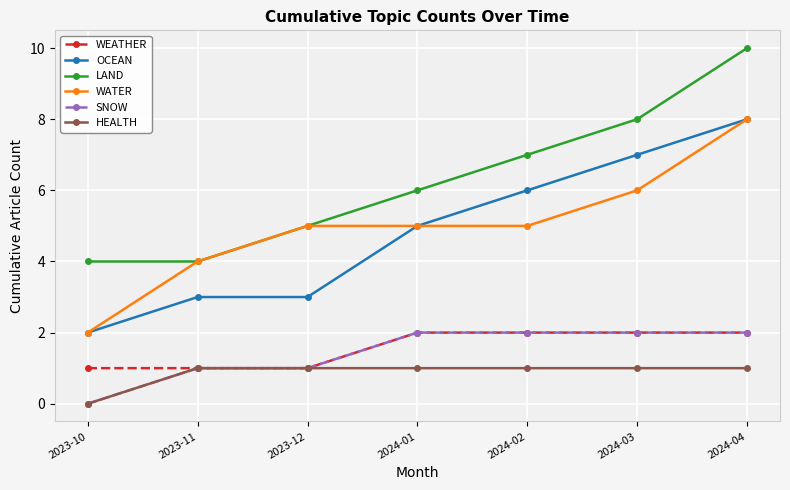

Which label corresponds to the largest value in the chart?

2024-04